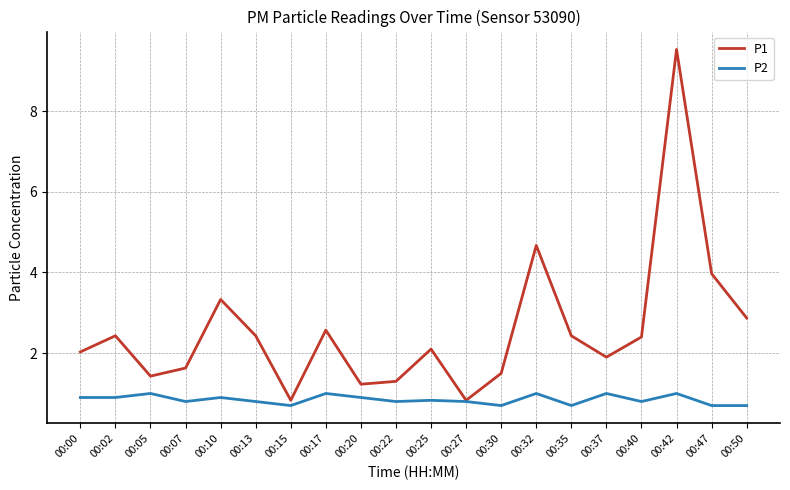

Is it true that P1 equals 3.6 at 00:25?

False